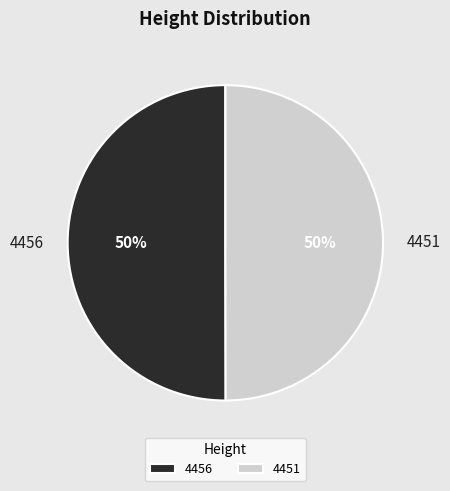

True or false: 4451 accounts for 36% of the total.

False